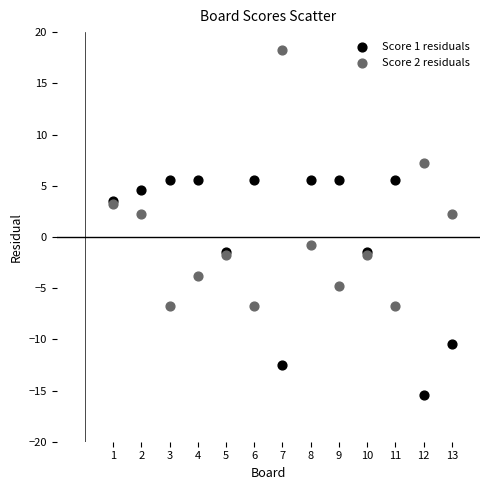

Which series reaches the maximum Y coordinate?

Score 2 residuals